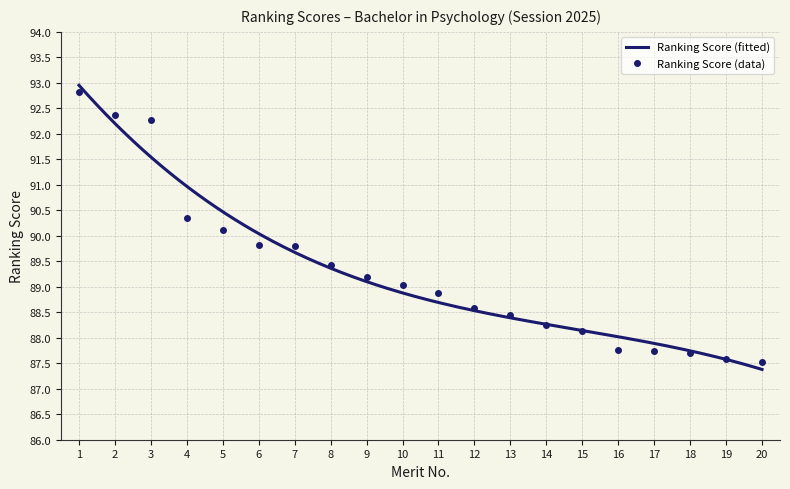

Which category has the highest value across all series?

1